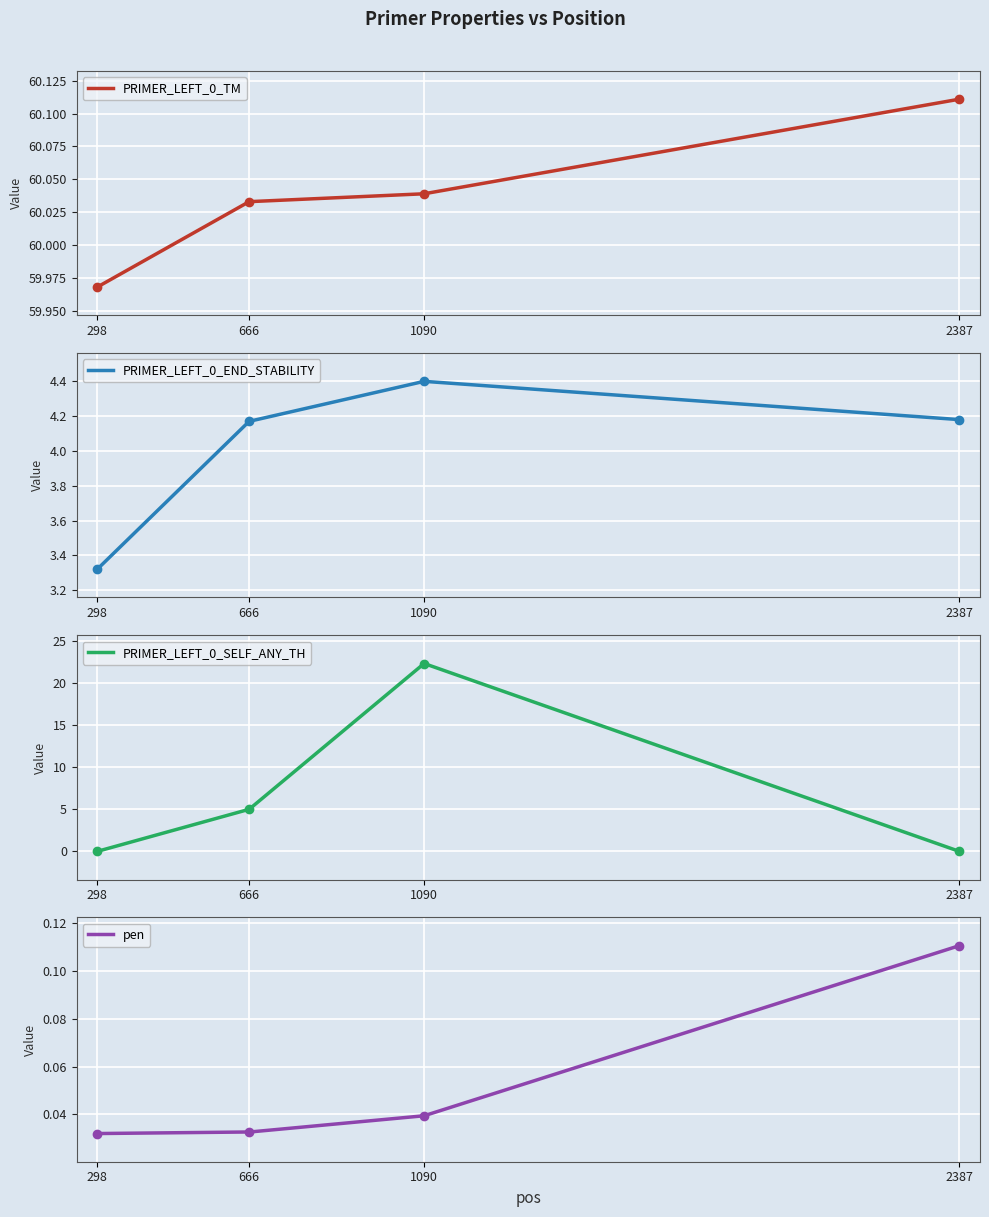

How many values in the PRIMER_LEFT_0_TM series exceed 60?

3